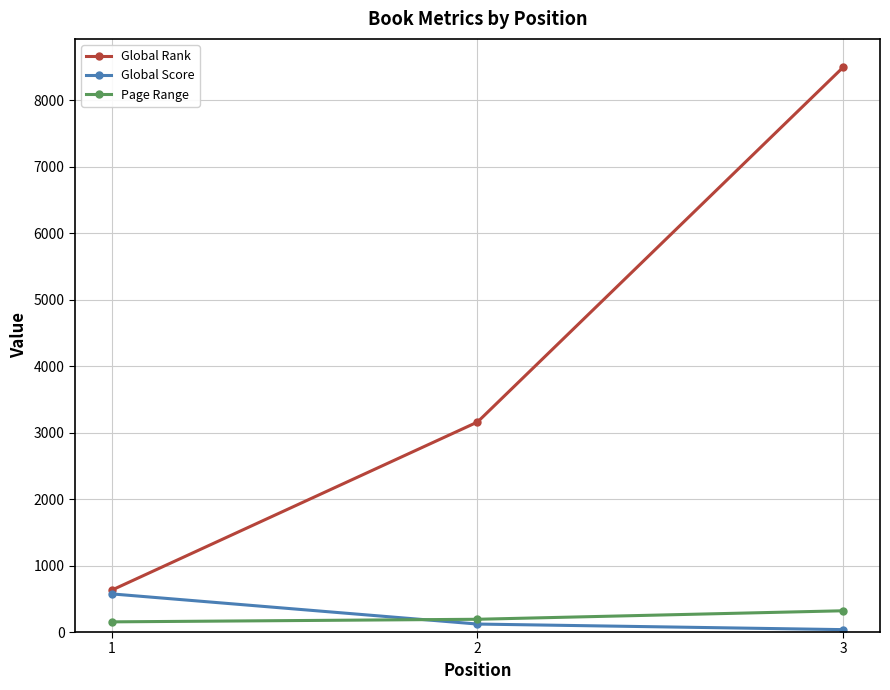

At which category is the sum across all series the highest?

3